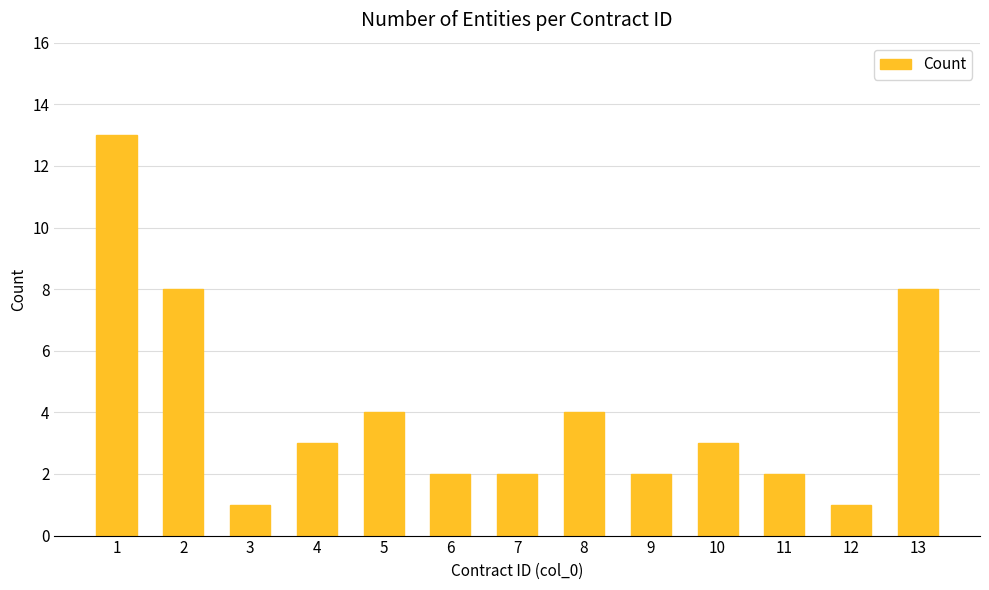

The chart shows a value of 4 at 13. True or false?

False